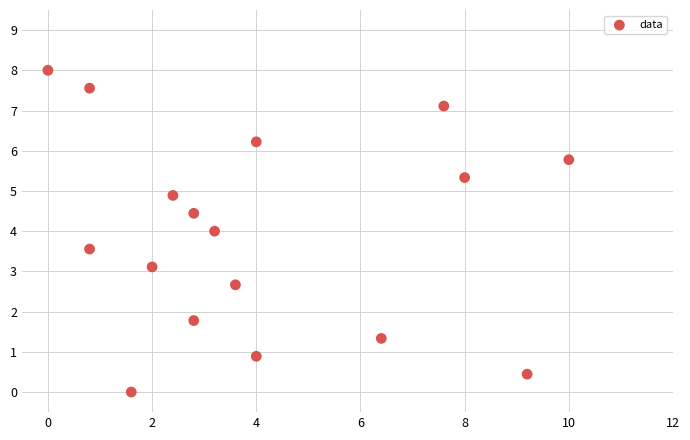

What is the range of Y values (max minus min)?

8.0